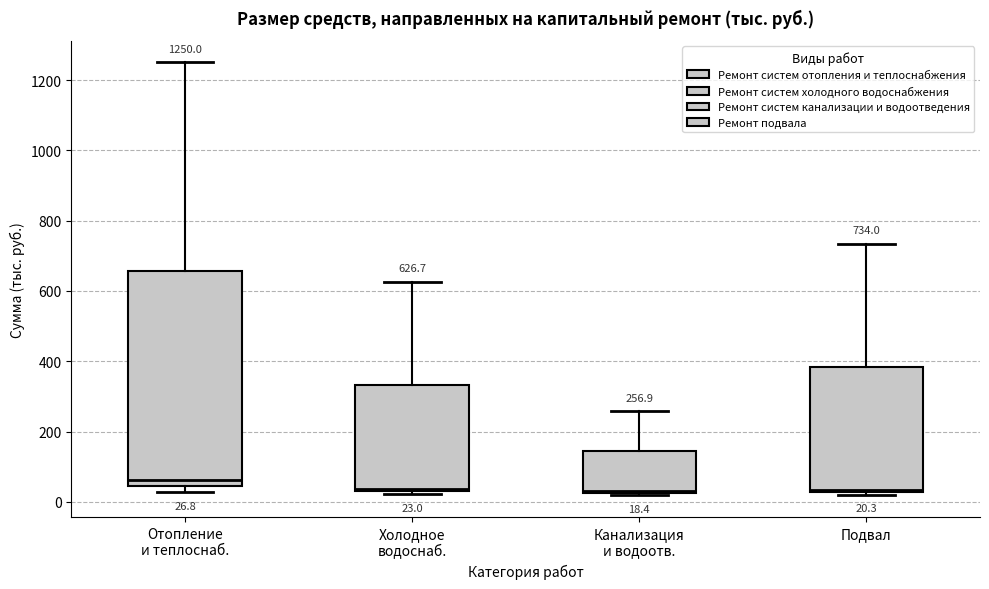

Which box has the highest median line?

Отопление и теплоснаб.